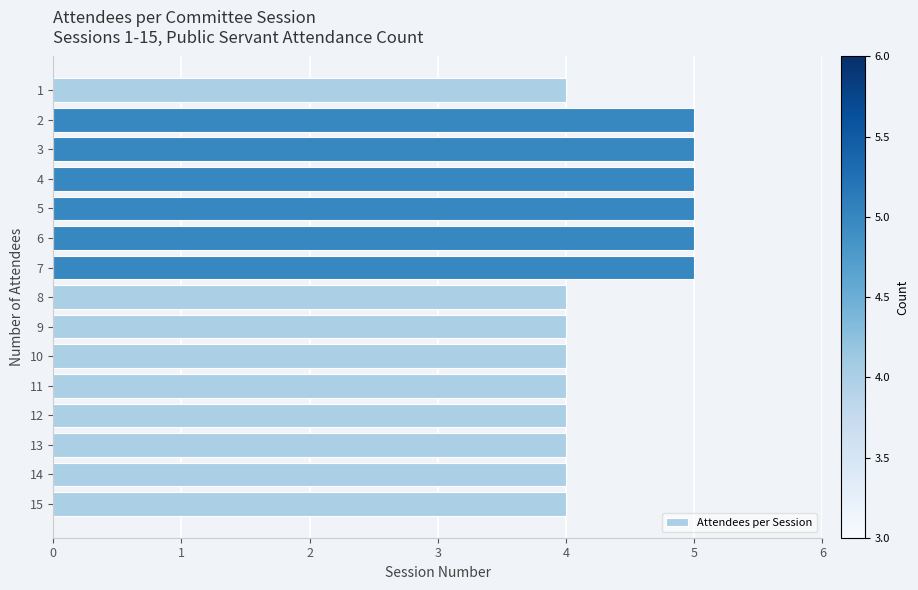

What is the sum of the values at 9 and 8?

8